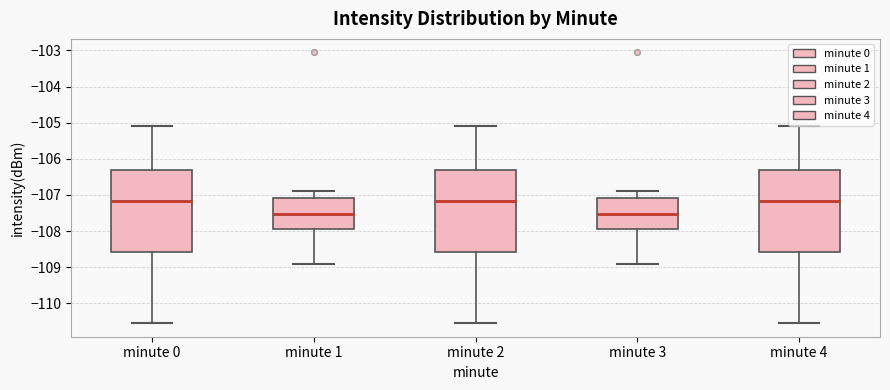

Where does the lower whisker of the box for minute 0 end on the y-axis? The values are not printed on the chart, so give them approximately, as read against the axis.

-110.6